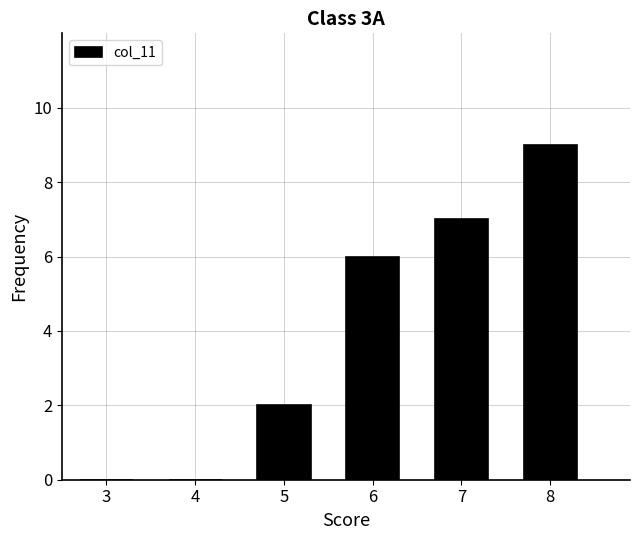

Reading left to right, extract all data points from this chart.

3=0	4=0	5=2	6=6	7=7	8=9